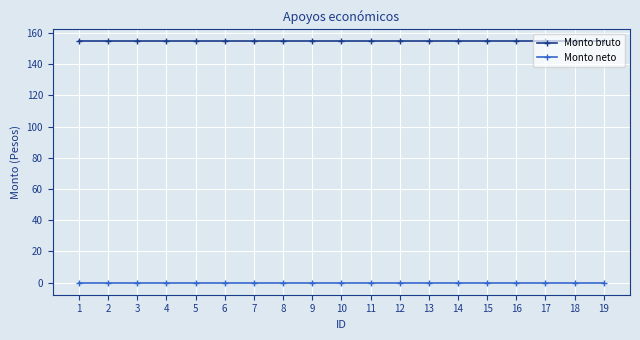

Is the value of Monto bruto at 1 greater than the value of Monto neto at 9?

Yes